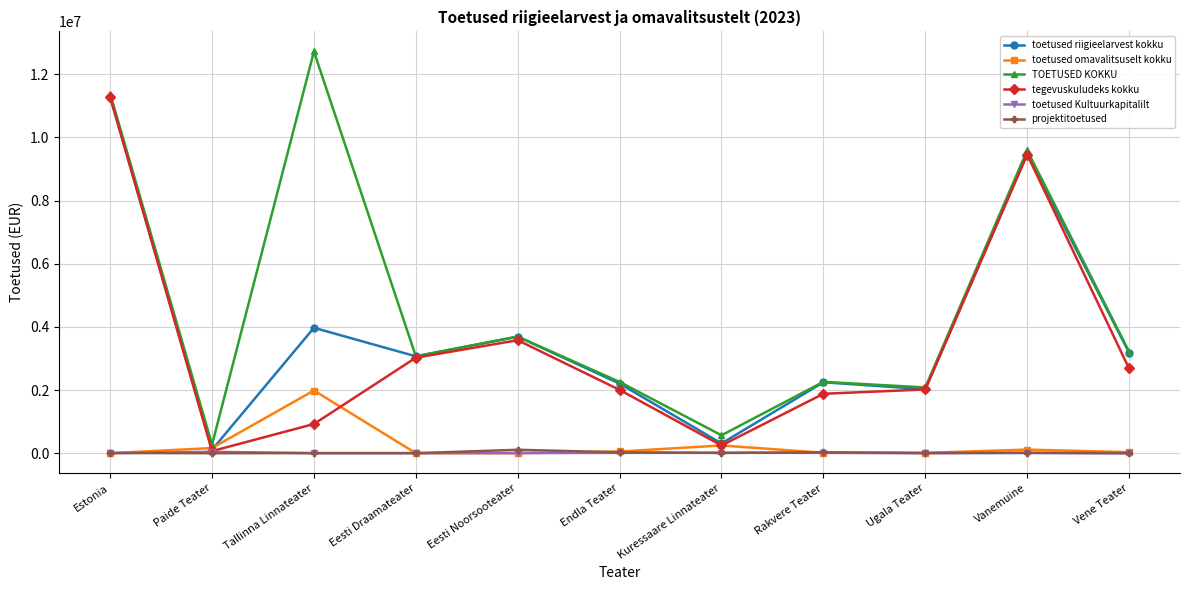

At which category does TOETUSED KOKKU reach its first local valley?

Paide Teater